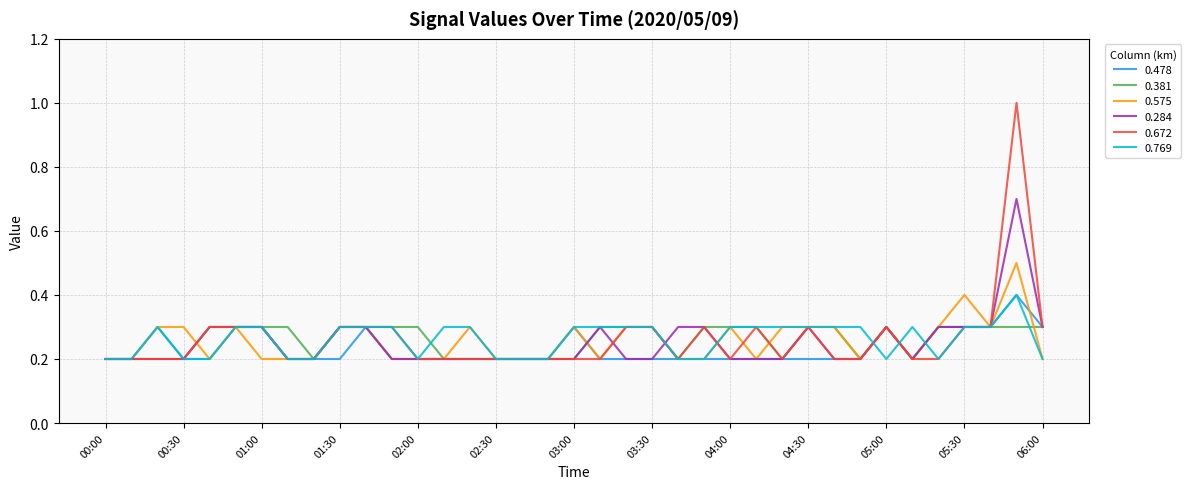

What is the maximum value for 0.769?

0.4